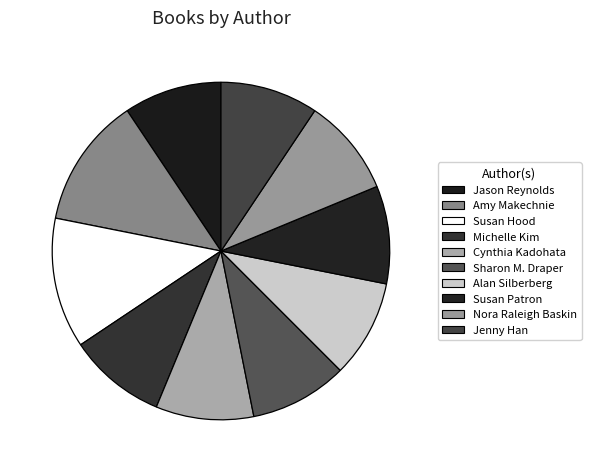

Count the number of slices in the pie.

10